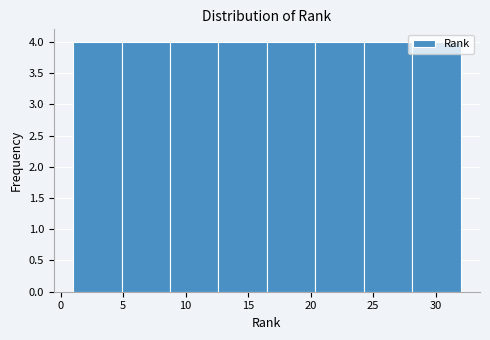

Reading left to right, list every bar in this chart as the range it spans on the x-axis followed by its height. Neither the bar edges nor the heights are printed on the chart, so give them approximately, as read against the axes.

1.0 to 5.0: 4
5.0 to 9.0: 4
9.0 to 12.5: 4
12.5 to 16.5: 4
16.5 to 20.5: 4
20.5 to 24.5: 4
24.5 to 28.0: 4
28.0 to 32.0: 4